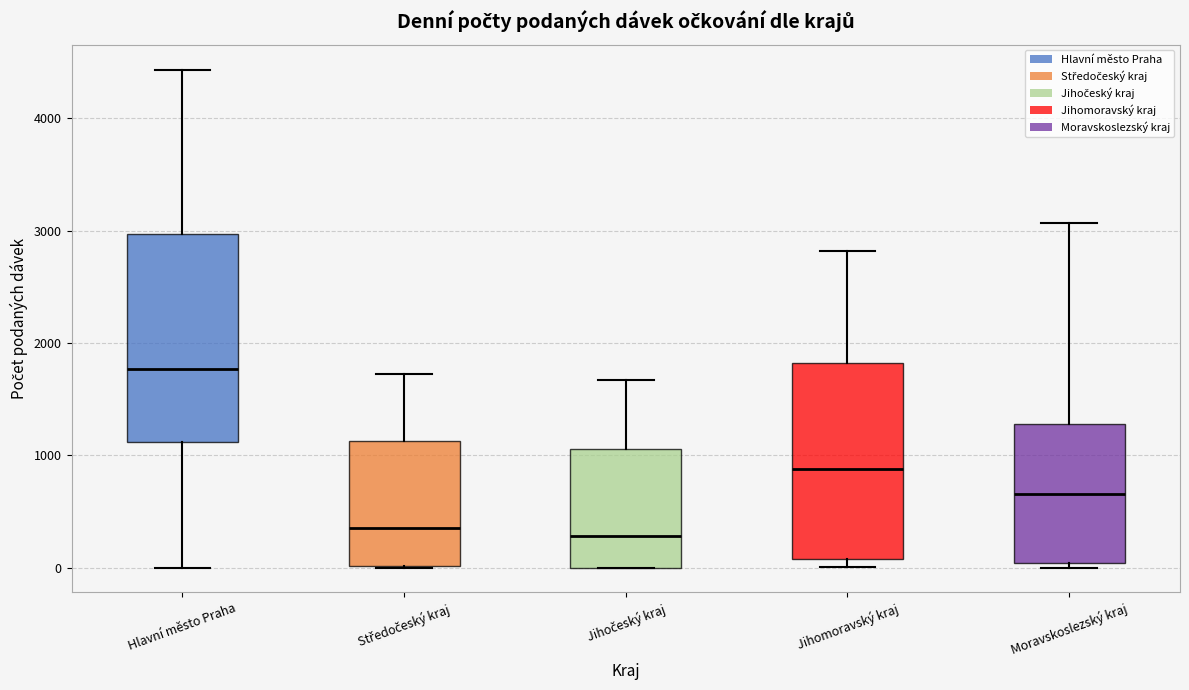

Comparing the boxes themselves (not the whiskers), which one is the tallest?

Hlavní město Praha